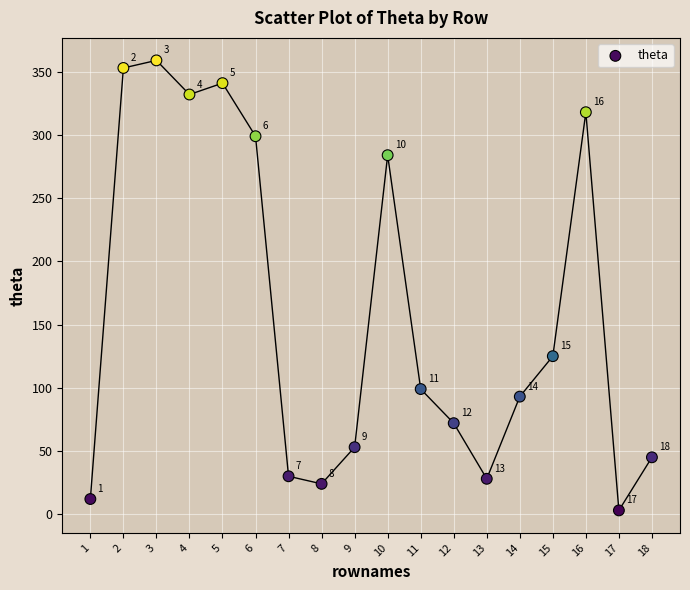

What is the range of X values (max minus min)?

17